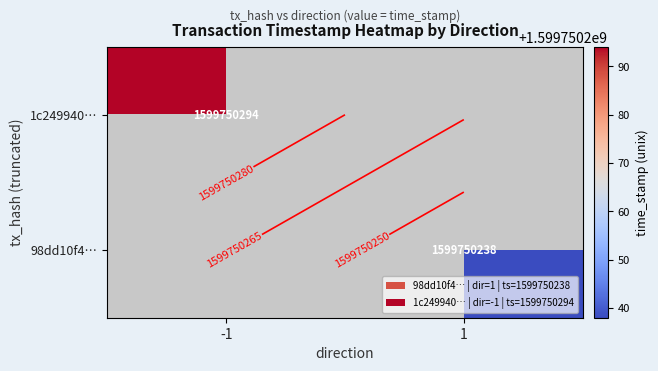

Which category has the lowest value in the 98dd10f42e9611358297ab0951f0a7f948a150b series?

1